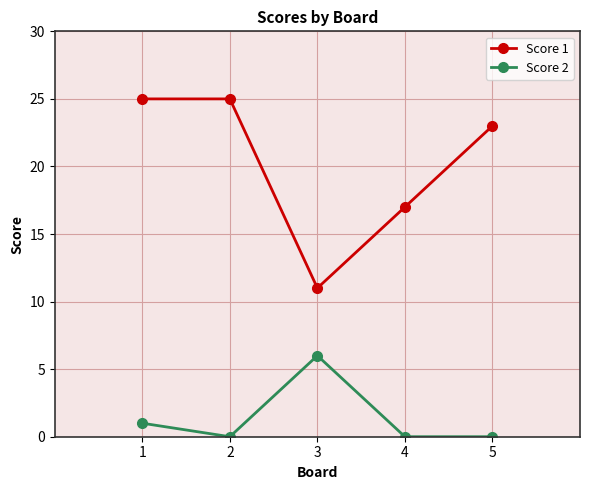

True or false: Score 1 and Score 2 cross at least once.

False